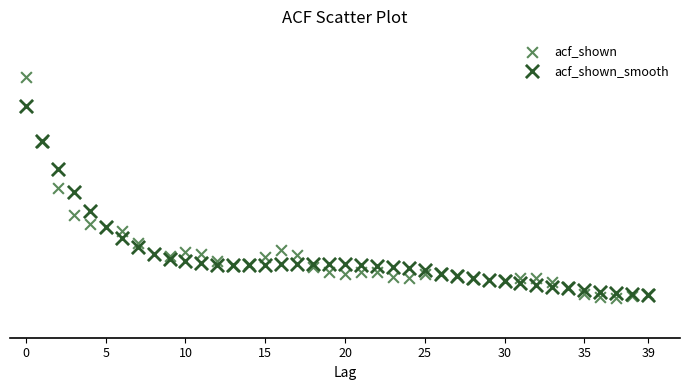

What are all the series names shown in the legend?

acf_shown, acf_shown_smooth